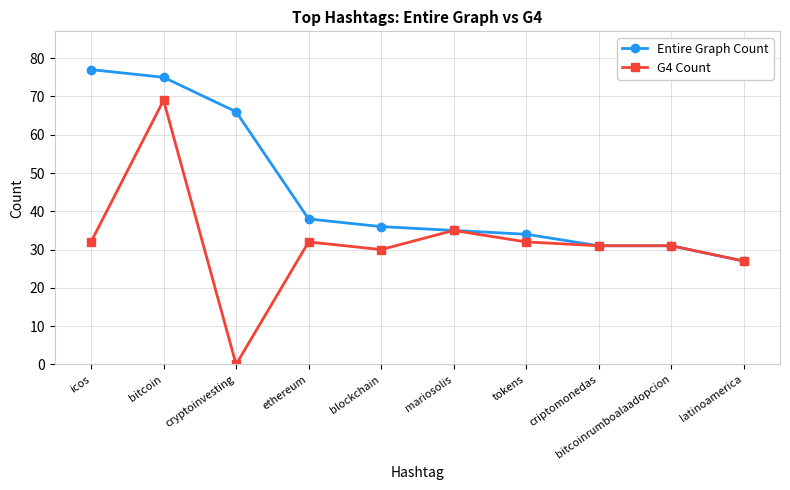

What is the difference between the maximum and minimum values in the G4 Count series?

69